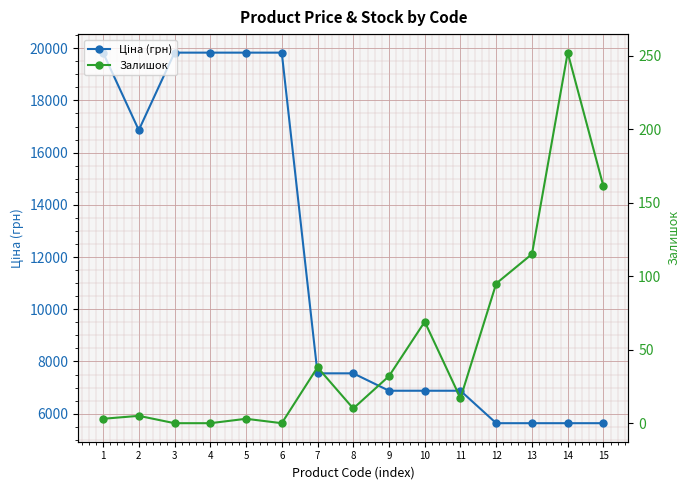

What is the average value of the Залишок series?

53.3